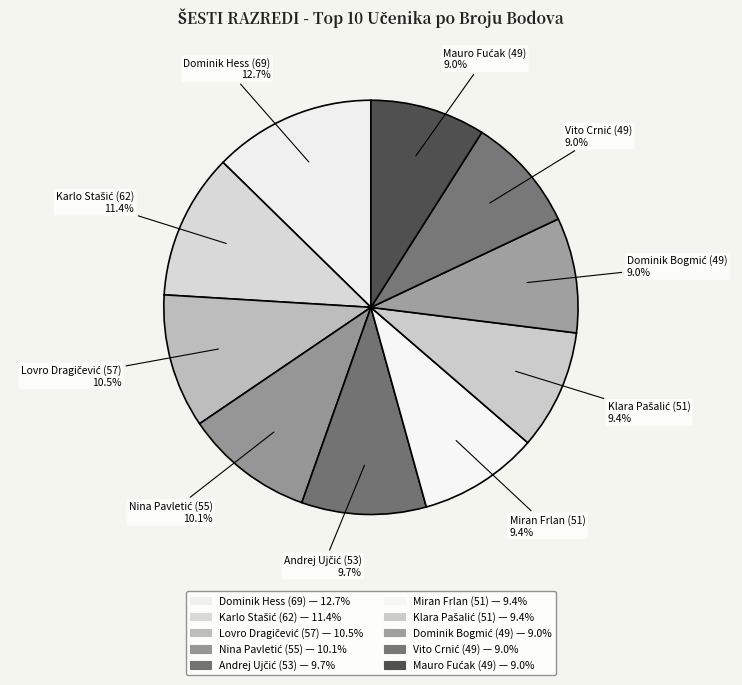

Is there a majority slice in this chart?

No